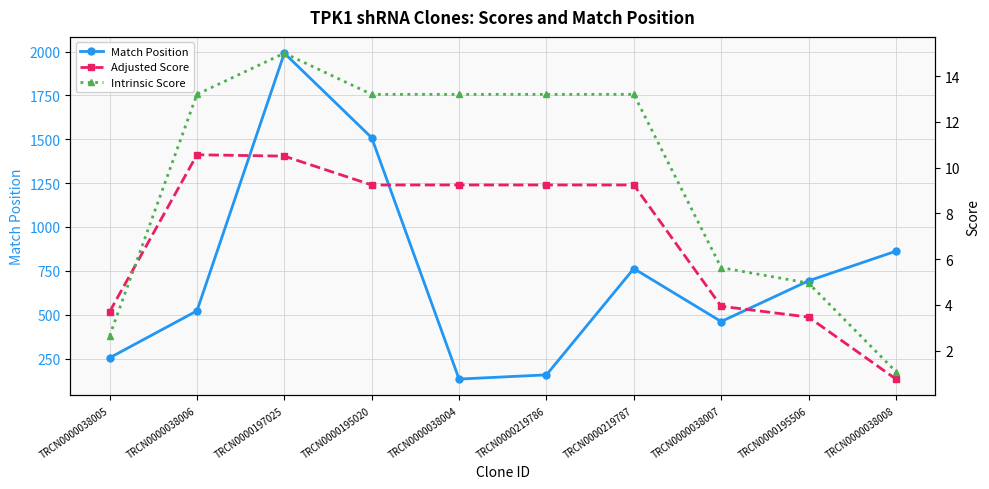

What is the value of the Adjusted Score point at the 10th from the left?

0.8